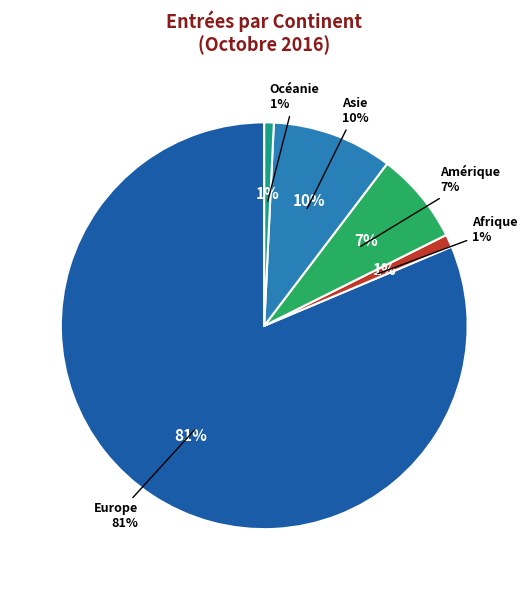

What is the ratio of the value at Amérique to the value at Afrique?

7.2